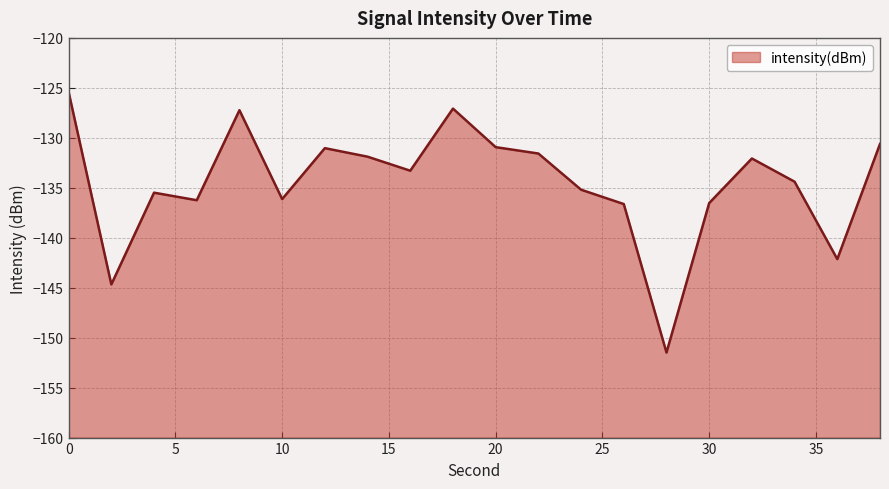

List the labels in order of value, largest first.

0, 18, 8, 38, 20, 12, 22, 14, 32, 16, 34, 24, 4, 10, 6, 30, 26, 36, 2, 28